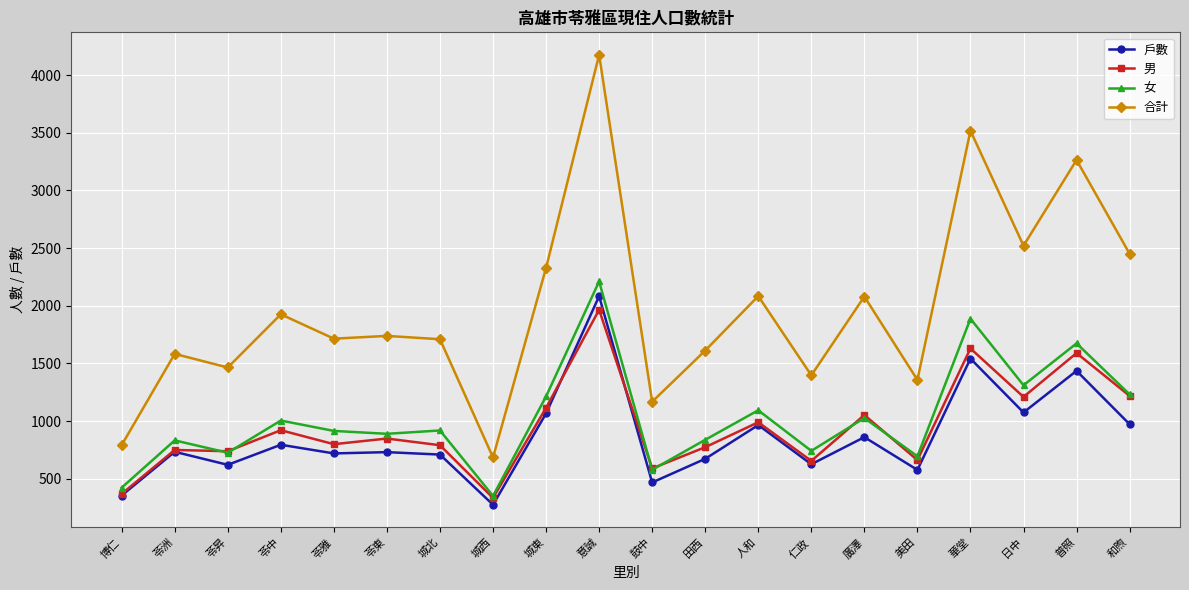

Where is the first local maximum for 合計?

苓洲